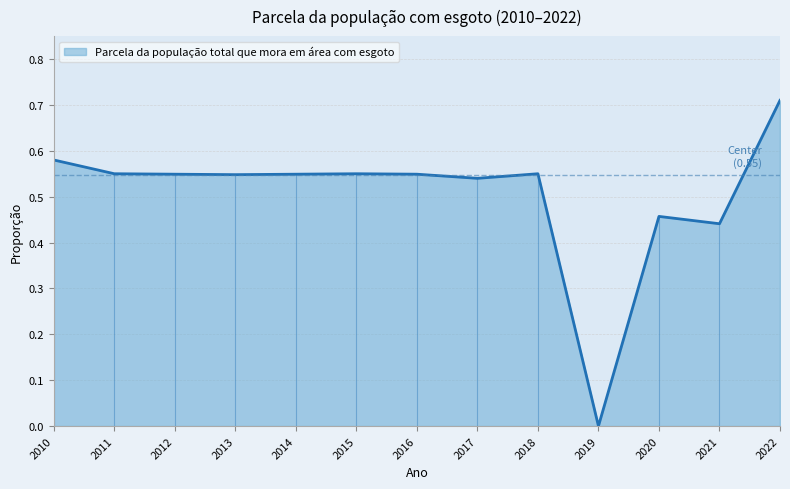

Reading left to right, transcribe all the data shown in this chart.

2010=0.6	2011=0.6	2012=0.5	2013=0.5	2014=0.5	2015=0.6	2016=0.5	2017=0.5	2018=0.6	2019=0.0	2020=0.5	2021=0.4	2022=0.7